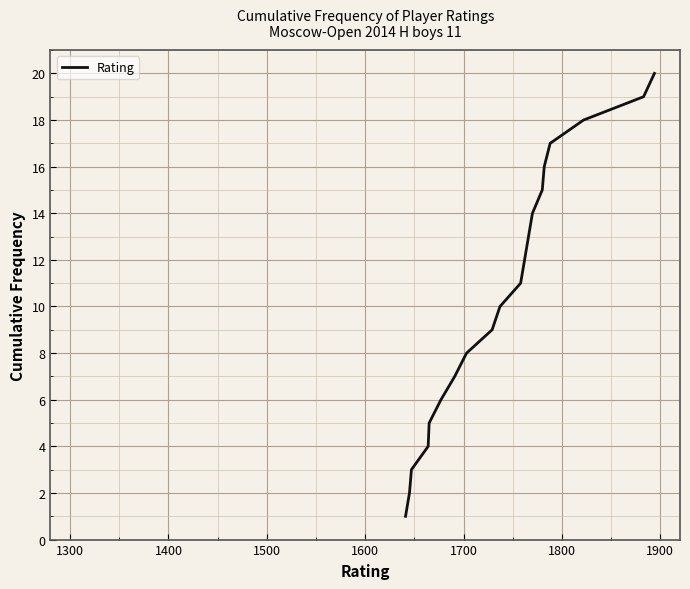

What is the difference between the maximum and minimum values?

19